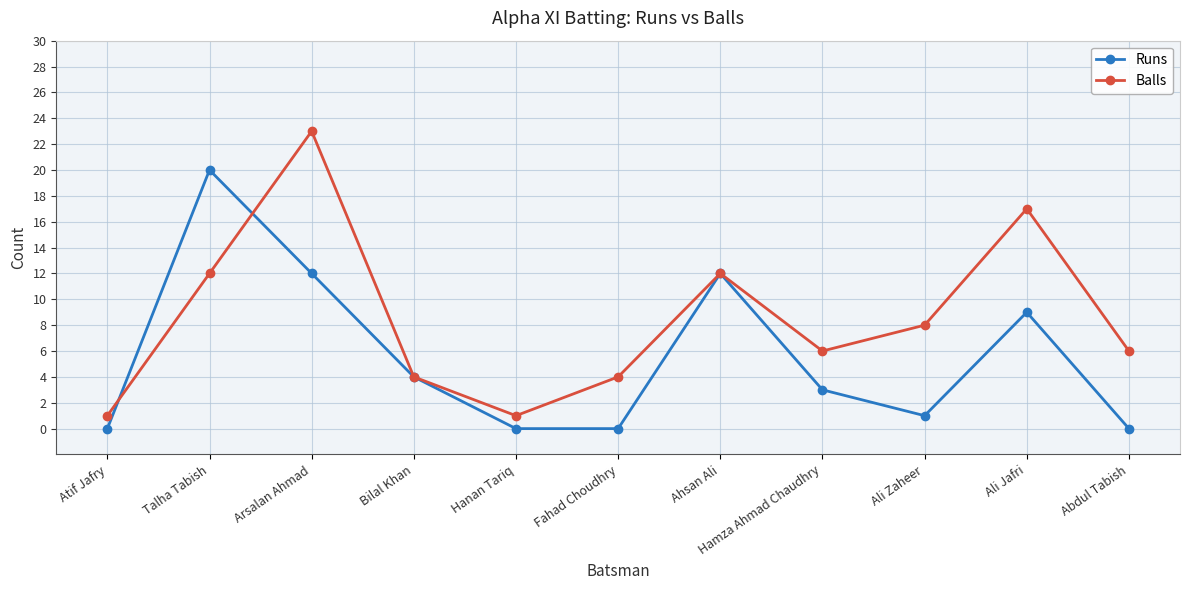

At how many categories does at least one series exceed 19?

2